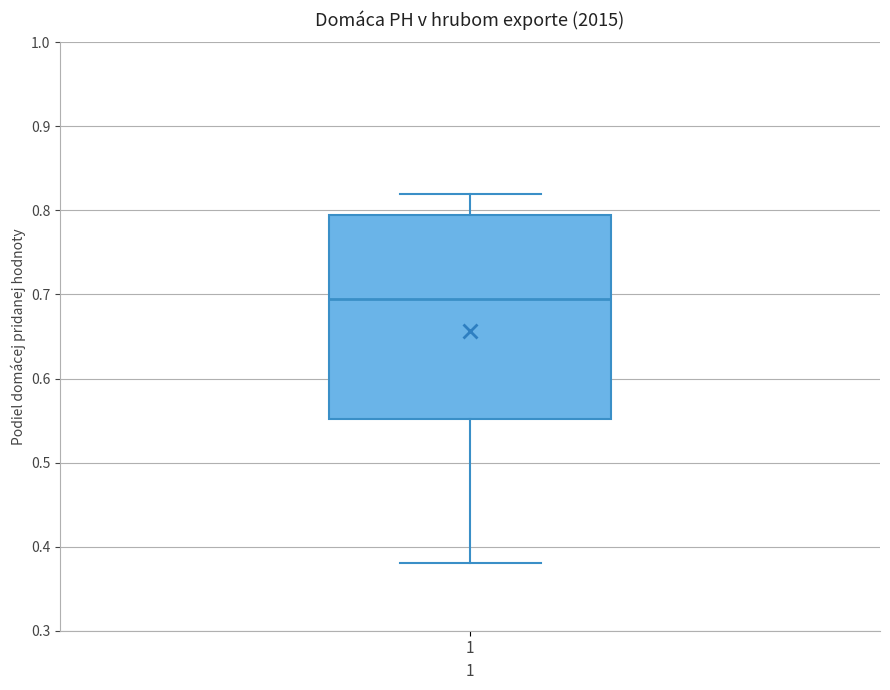

Read this box plot against the y-axis: the position of the median line, the range covered by the box, and the ends of both whiskers. The values are not printed on the chart, so give them approximately, as read against the axis.

median 0.70, box 0.55 to 0.79, whiskers 0.38 to 0.82